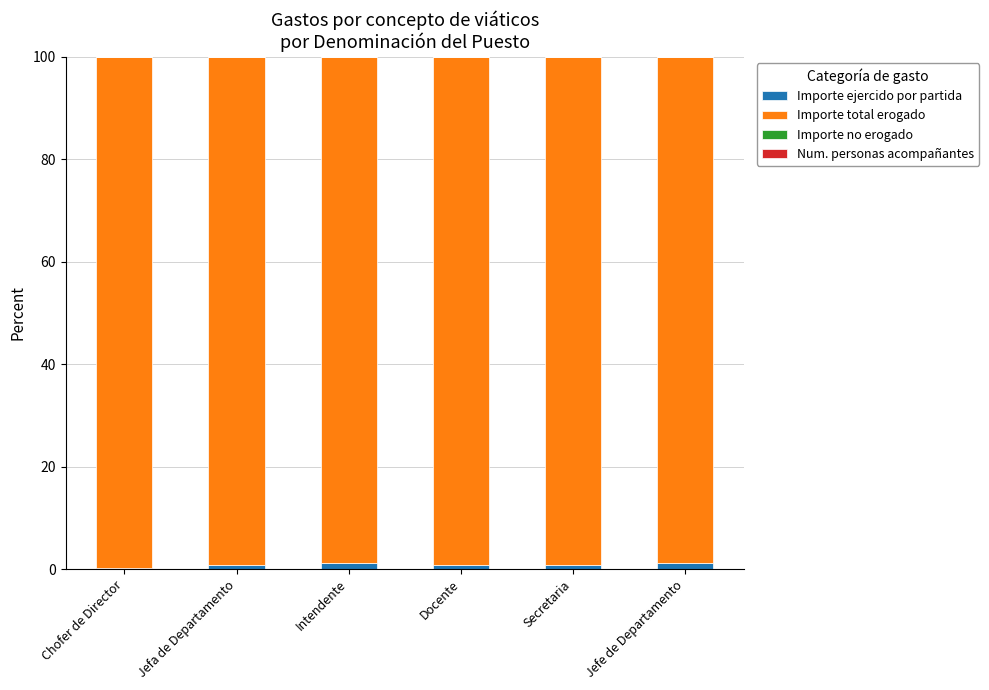

Between Intendente and Secretaria, which is larger?

Intendente